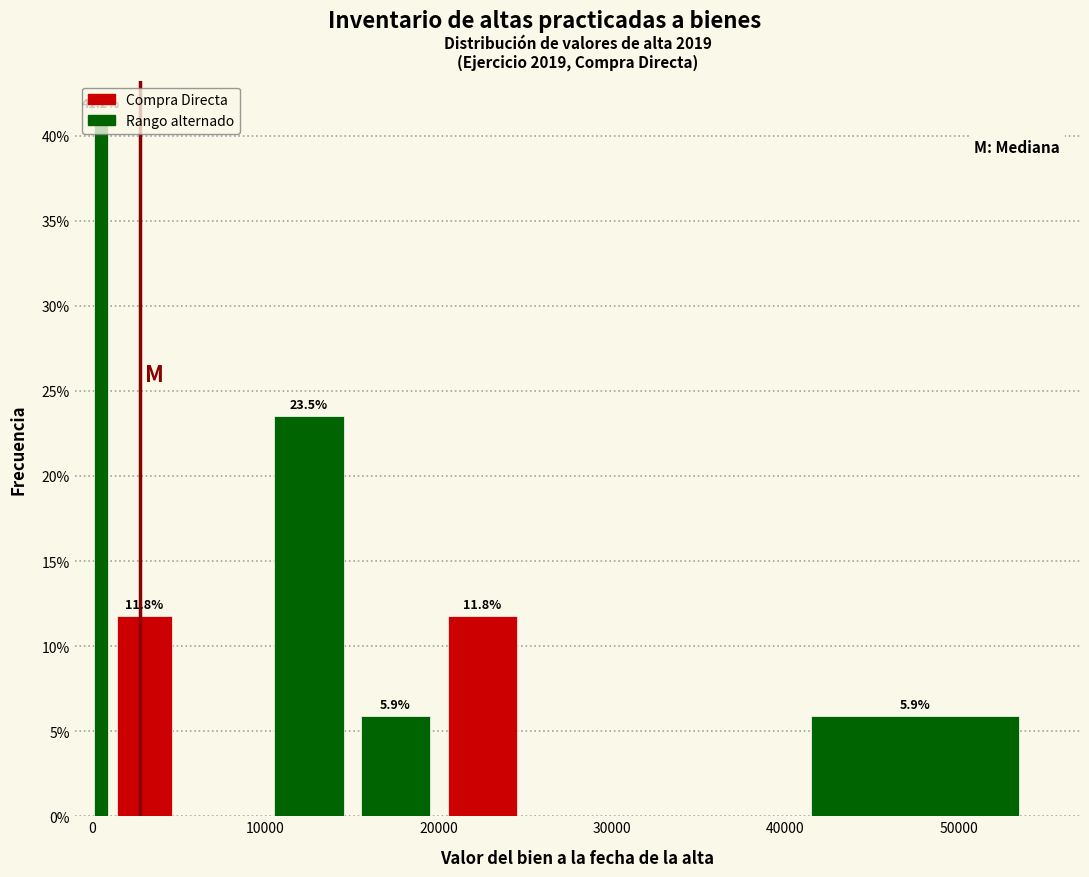

Around what value on the x-axis is the tallest bar? Give the approximate position of its centre, as read against the axis.

1000